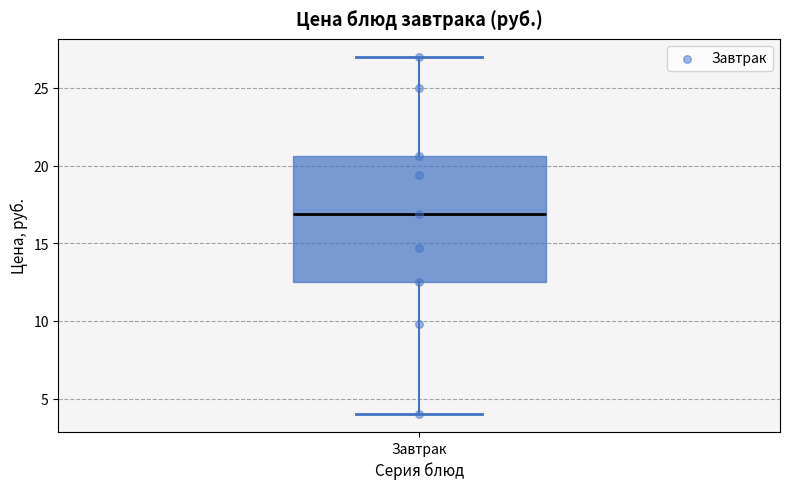

Transcribe this box plot: give where the median line is, the range the box spans, and where the two whiskers end, as read against the y-axis. The values are not printed on the chart, so give them approximately, as read against the axis.

median 17.0, box 12.5 to 20.5, whiskers 4.0 to 27.0